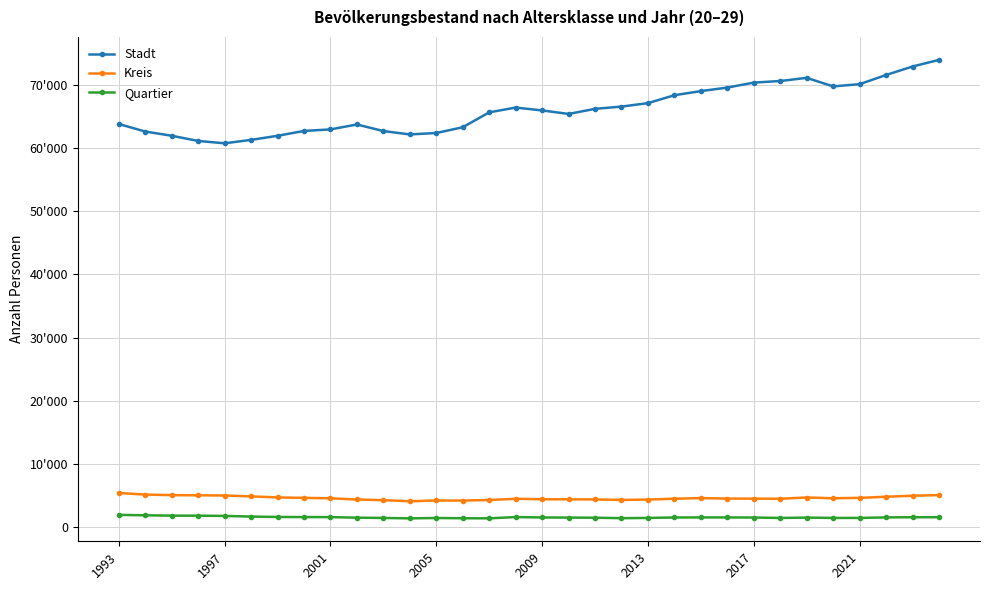

Reading left to right, list all the values displayed in this chart.

Stadt: 63761	62571	61906	61086	60712	61252	61899	62667	62908	63687	62648	62114	62342	63248	65604	66361	65908	65352	66160	66515	67062	68312	68964	69521	70309	70558	71057	69708	70060	71511	72850	73900
Kreis: 5433	5184	5094	5065	5034	4894	4733	4660	4596	4405	4299	4128	4246	4236	4326	4513	4446	4430	4413	4337	4393	4526	4625	4551	4536	4525	4718	4602	4660	4838	5000	5100
Quartier: 1973	1907	1853	1845	1808	1705	1642	1627	1620	1531	1489	1422	1480	1441	1427	1626	1565	1545	1524	1452	1488	1562	1573	1568	1557	1485	1543	1490	1491	1573	1600	1600